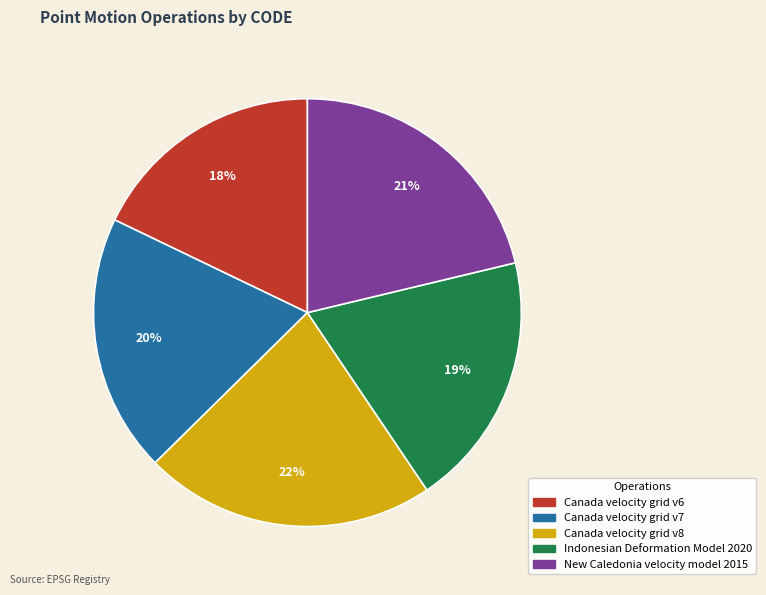

To the nearest percent, what percentage of the pie is Canada velocity grid v7?

20%